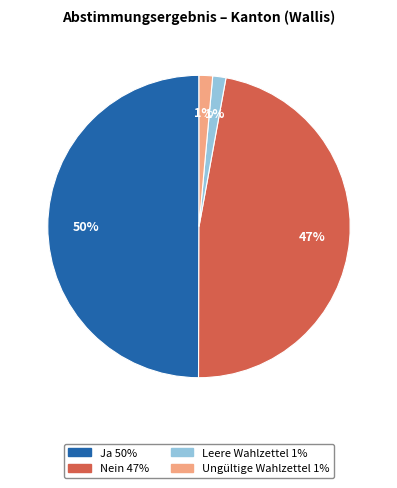

Does Ungültige Wahlzettel account for over 50% of the chart?

No